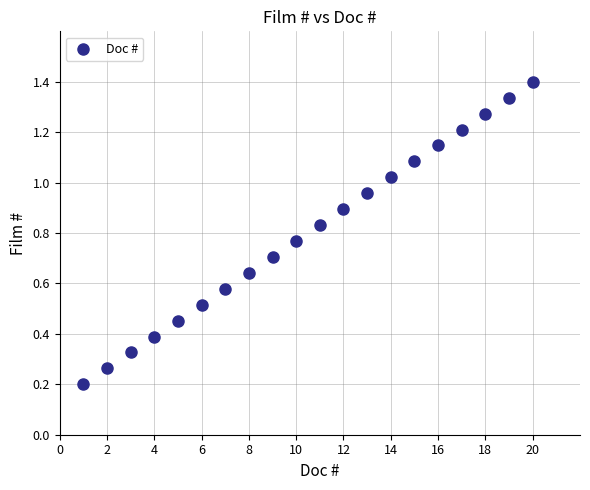

What is the range of X values (max minus min)?

19.0